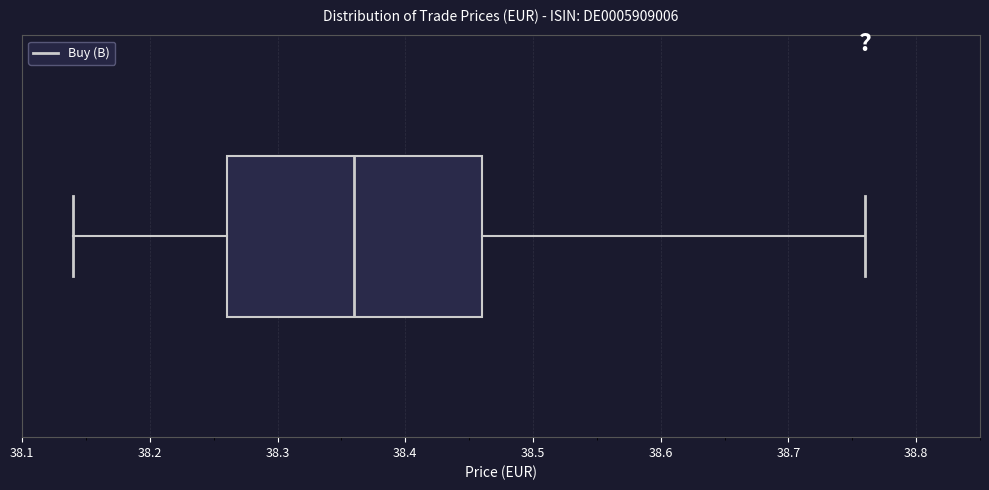

Read this box plot against the x-axis: the position of the median line, the range covered by the box, and the ends of both whiskers. The values are not printed on the chart, so give them approximately, as read against the axis.

median 38.36, box 38.26 to 38.46, whiskers 38.14 to 38.76